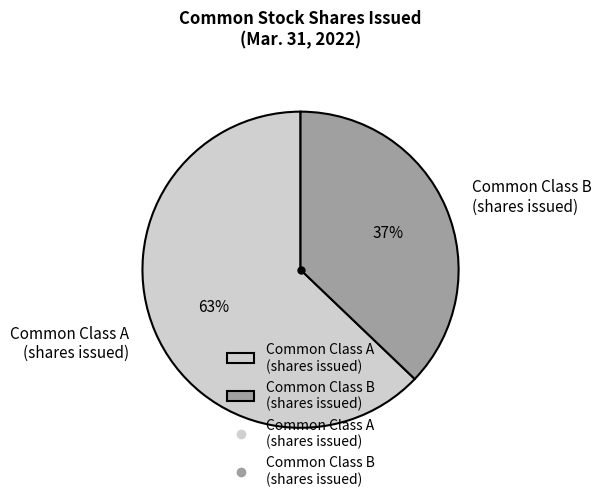

Is it true that Common Class B (shares issued) is 45% of the pie?

False